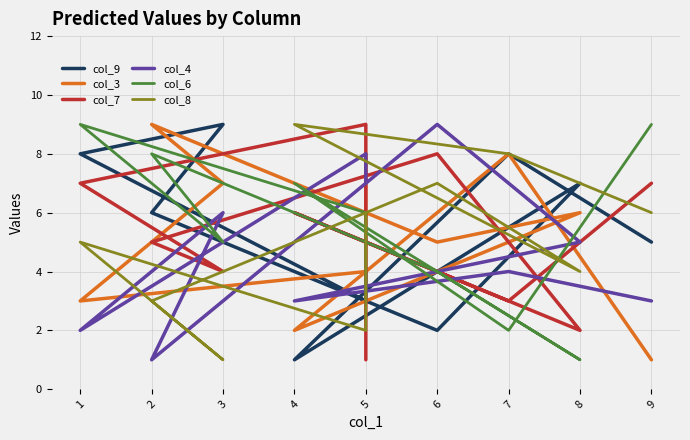

What is the sum of all col_3 values?

53